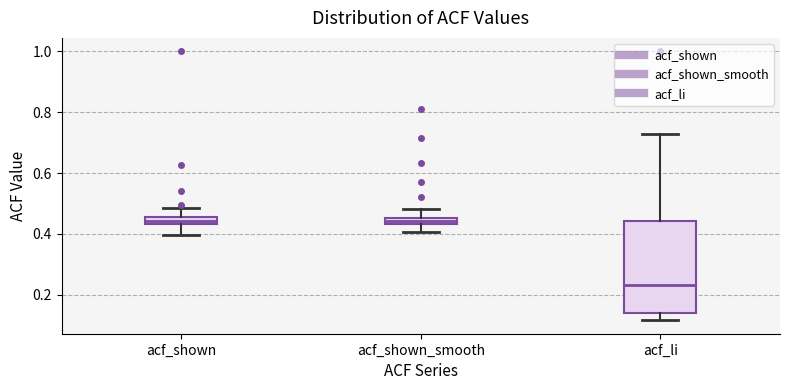

Which box is the tallest, from its lower edge to its upper edge?

acf_li